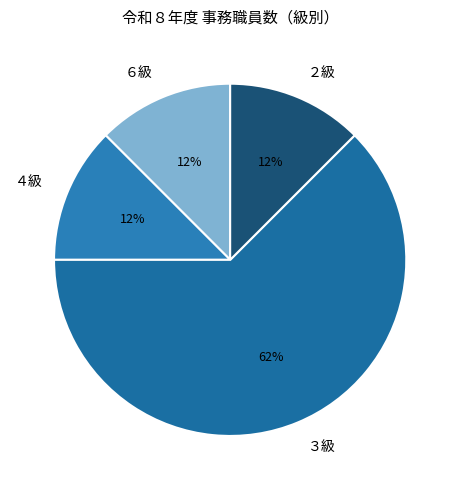

To the nearest percent, what is the average slice percentage?

25%